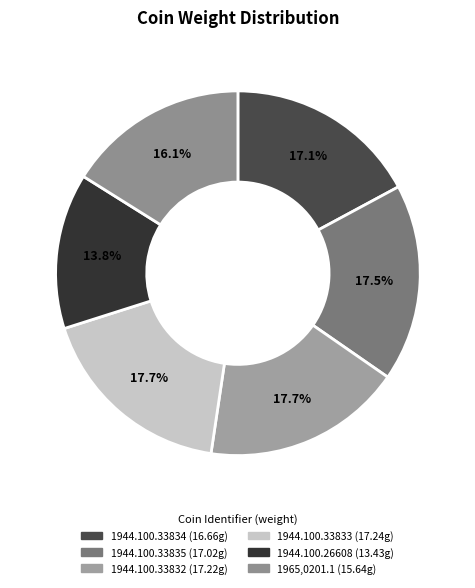

What is the smallest slice in the pie chart?

1944.100.26608